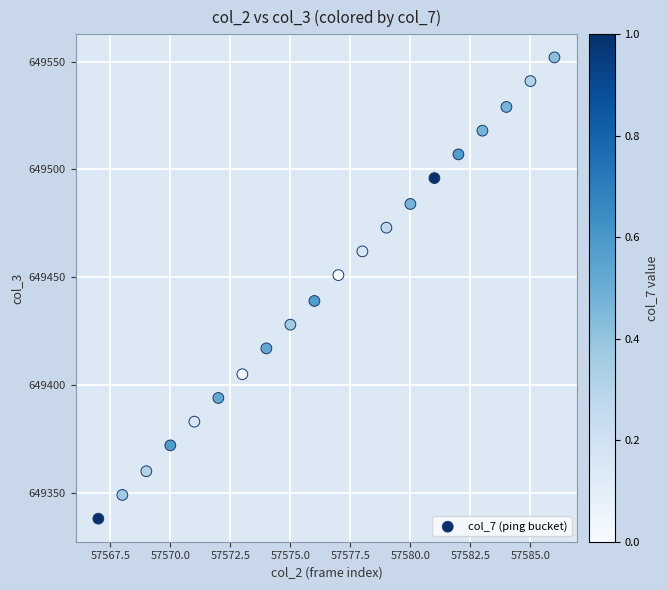

What is the range of Y values (max minus min)?

214